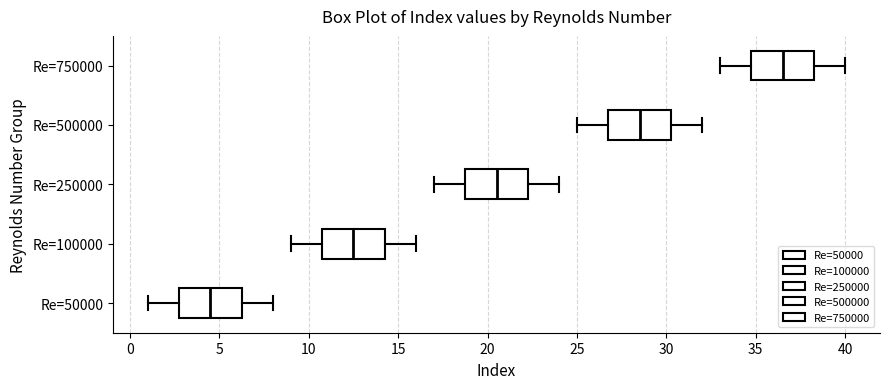

Which box has the furthest to the right median line?

Re=750000